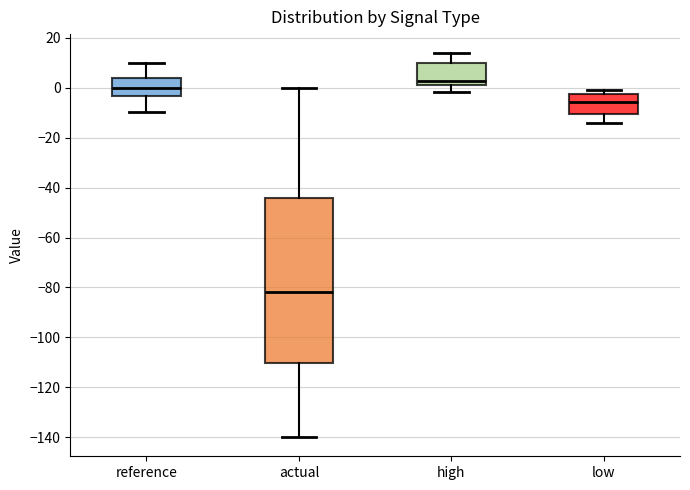

Reading left to right, read every box against the y-axis: the position of its median line, the range the box covers, and the ends of its whiskers. The values are not printed on the chart, so give them approximately, as read against the axis.

reference: median 0, box -4 to 4, whiskers -10 to 10
actual: median -82, box -110 to -44, whiskers -140 to 0
high: median 2 (just above the box's lower edge), box 2 to 10, whiskers -2 to 14
low: median -6, box -10 to -2, whiskers -14 to 0